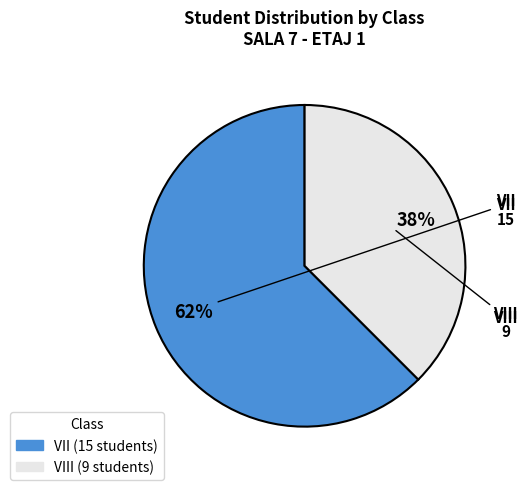

How many slices are in this pie chart?

2